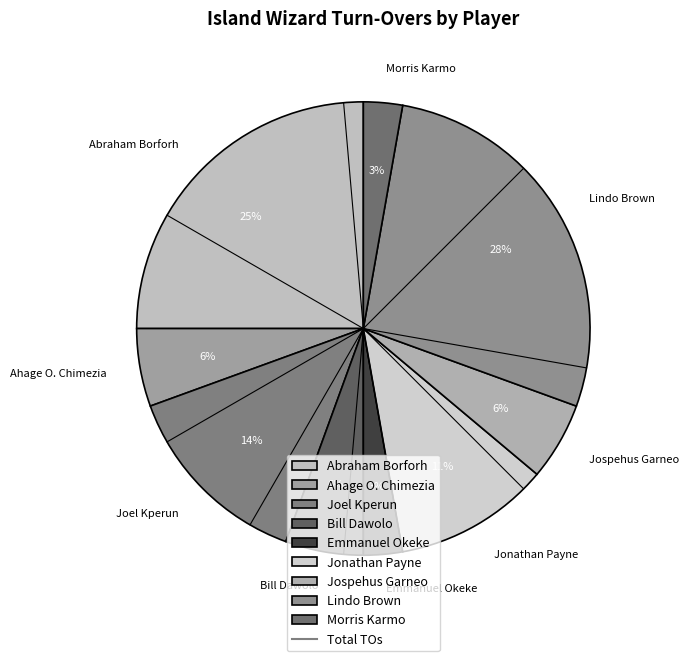

What is the largest slice in the pie chart?

Lindo Brown